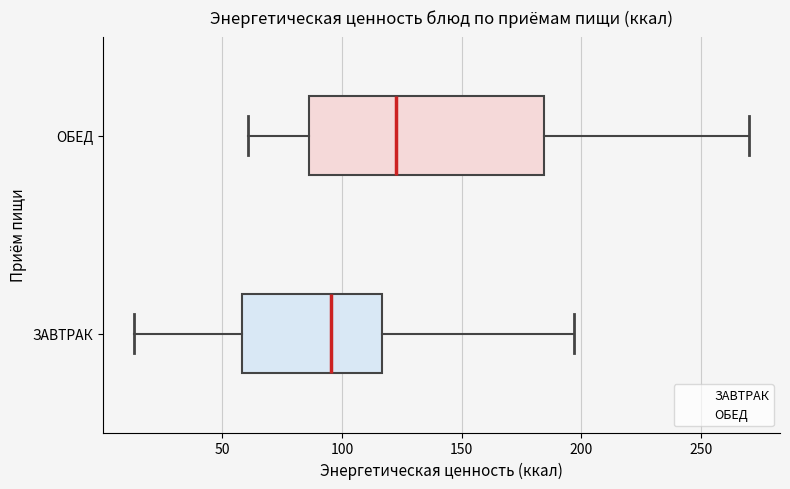

Reading bottom to top, transcribe this box plot: for each box, give where its median line is, the range the box spans, and where its two whiskers end, as read against the x-axis. The values are not printed on the chart, so give them approximately, as read against the axis.

ЗАВТРАК: median 95, box 60 to 115, whiskers 15 to 195
ОБЕД: median 120, box 85 to 185, whiskers 60 to 270